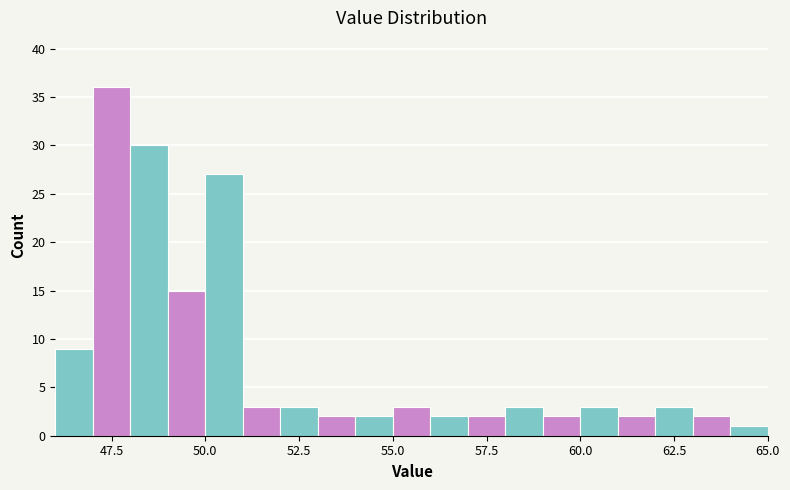

Read against the x-axis, roughly where is the centre of the tallest bar?

47.5